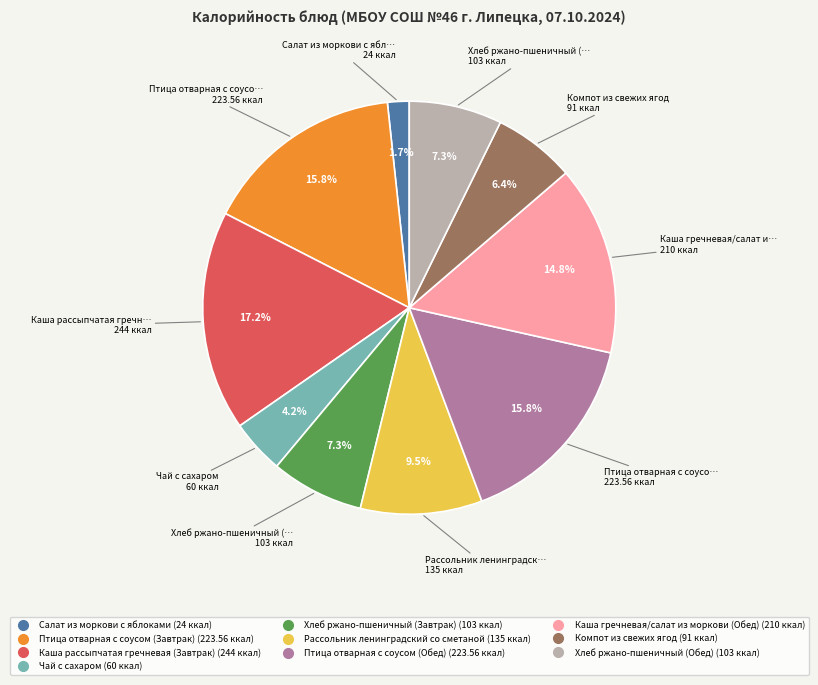

Is the sum of Салат из моркови с яблоками and Хлеб ржано-пшеничный (Завтрак) greater than half?

No